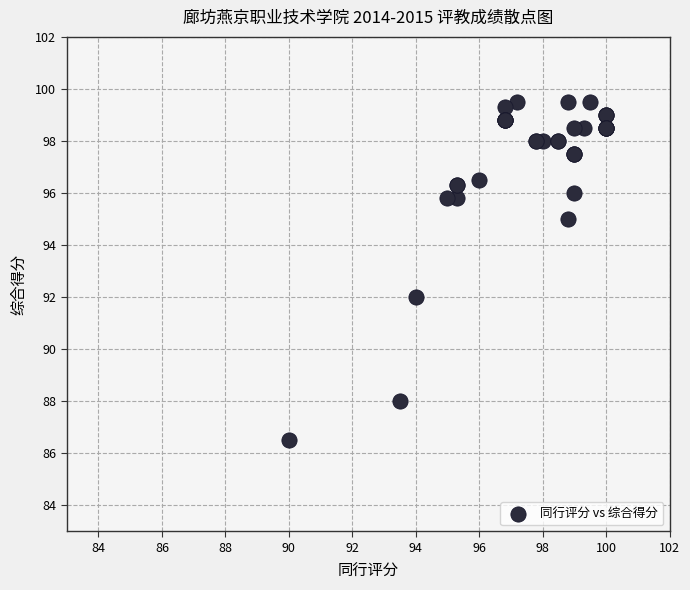

What Y value in the scatter plot is closest to 93?

92.0